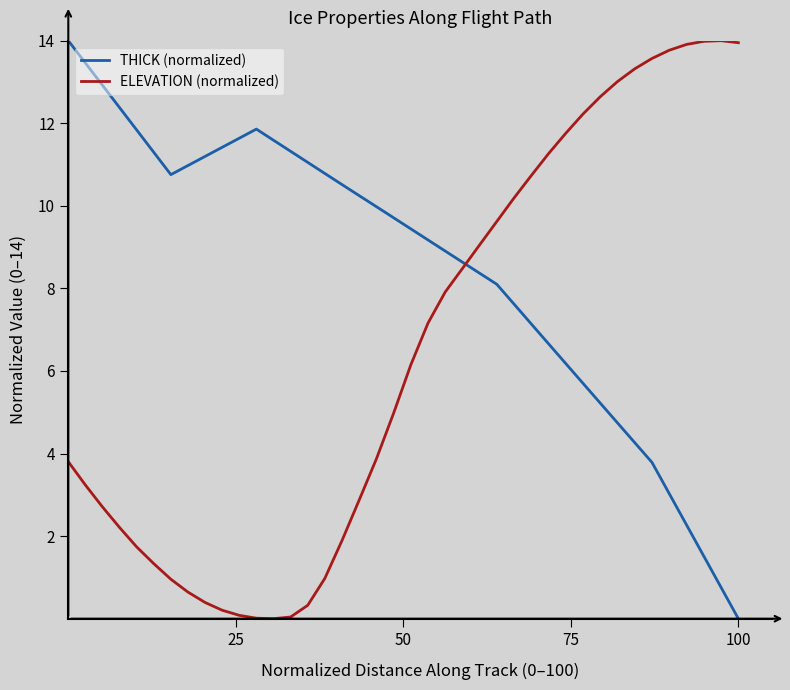

Which series has the largest total across all categories?

THICK (normalized)